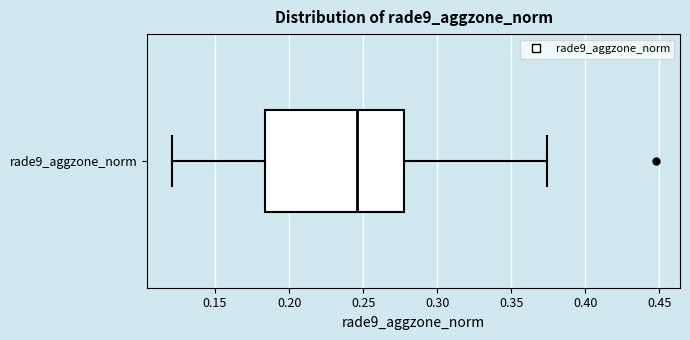

Transcribe this box plot: give where the median line is, the range the box spans, and where the two whiskers end, as read against the x-axis. The values are not printed on the chart, so give them approximately, as read against the axis.

median 0.245, box 0.185 to 0.275, whiskers 0.120 to 0.375